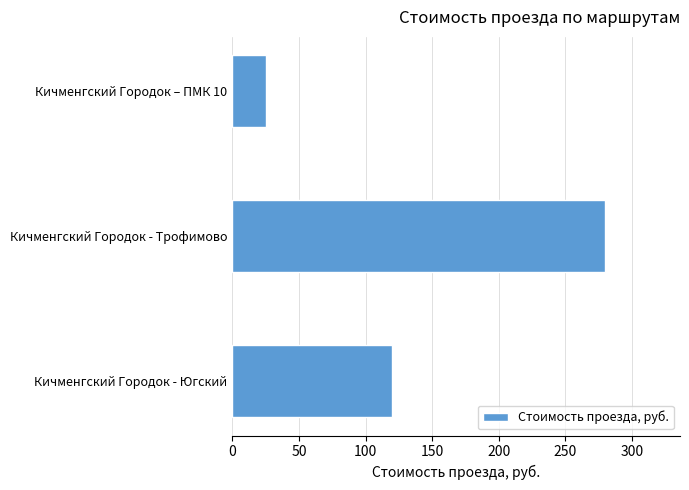

Rank the categories by value from highest to lowest.

Кичменгский Городок - Трофимово, Кичменгский Городок - Югский, Кичменгский Городок – ПМК 10